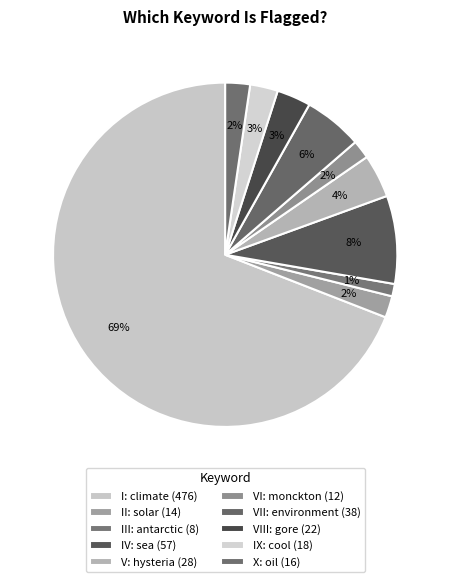

How many slices are in this pie chart?

10